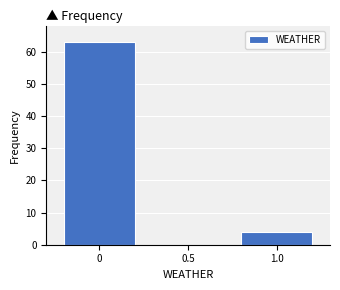

Reading right to left, extract all data points from this chart.

4	63